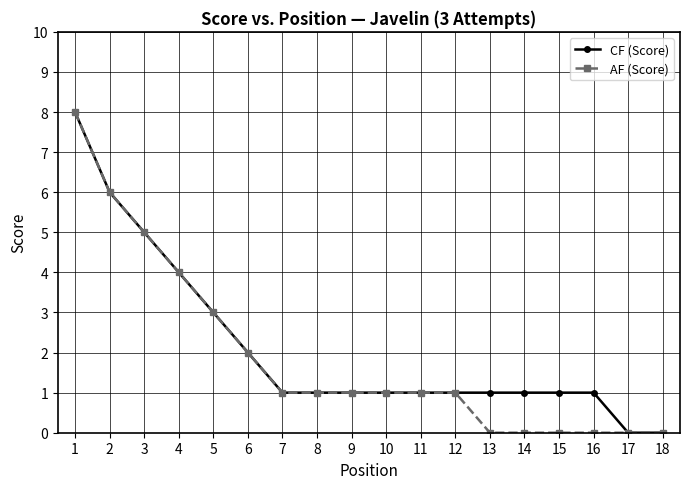

Reading right to left, extract all data points from this chart.

CF (Score): 0	0	1	1	1	1	1	1	1	1	1	1	2	3	4	5	6	8
AF (Score): 0	0	0	0	0	0	1	1	1	1	1	1	2	3	4	5	6	8